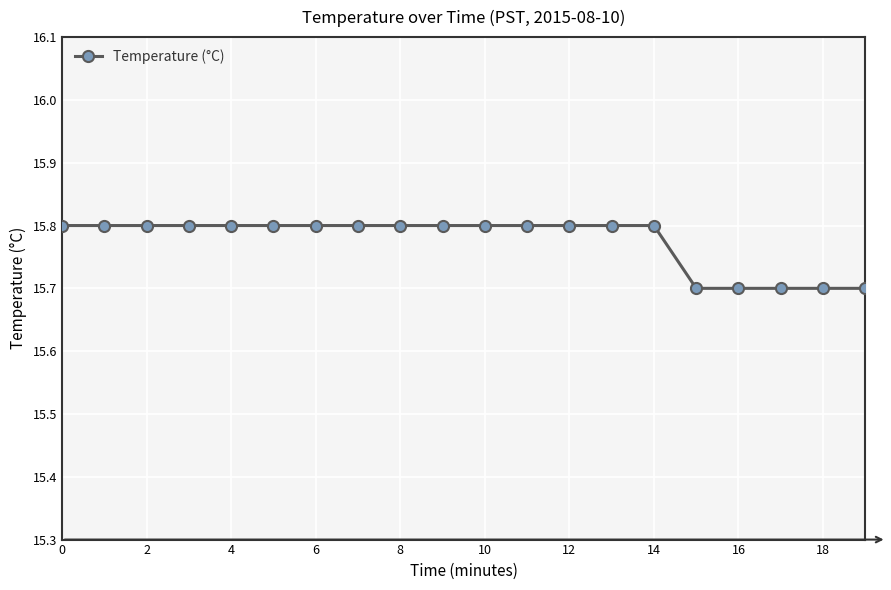

What is the value of the 15th point from the left?

15.8